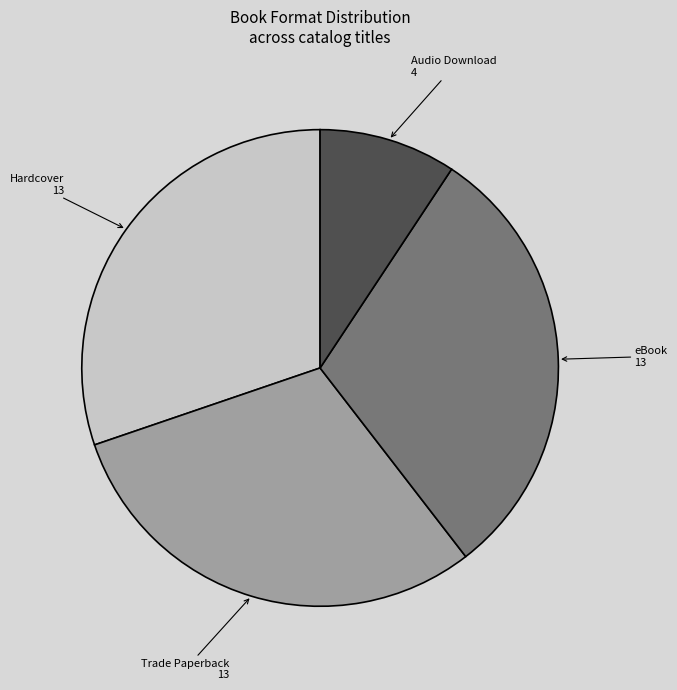

Is the sum of eBook and Hardcover greater than half?

Yes